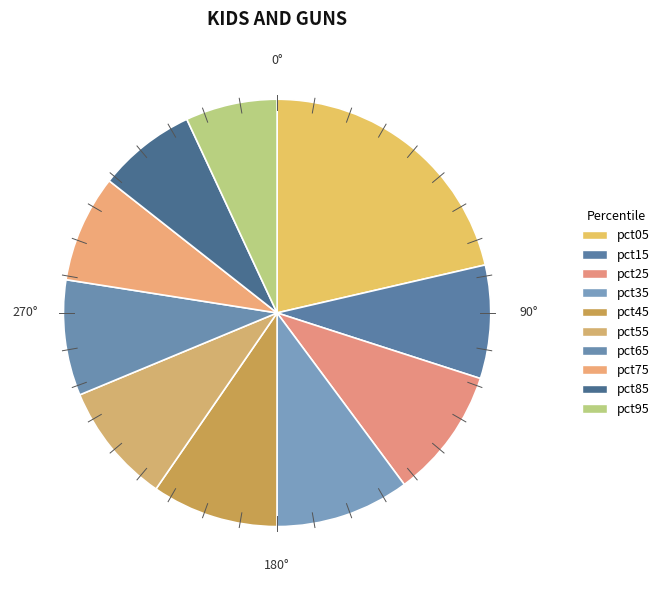

To the nearest percent, what is the combined percentage of pct95 and pct05?

28%